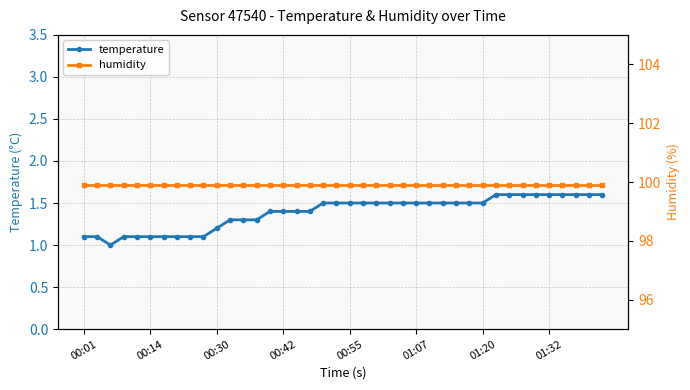

At which label is humidity closest to 99?

00:01